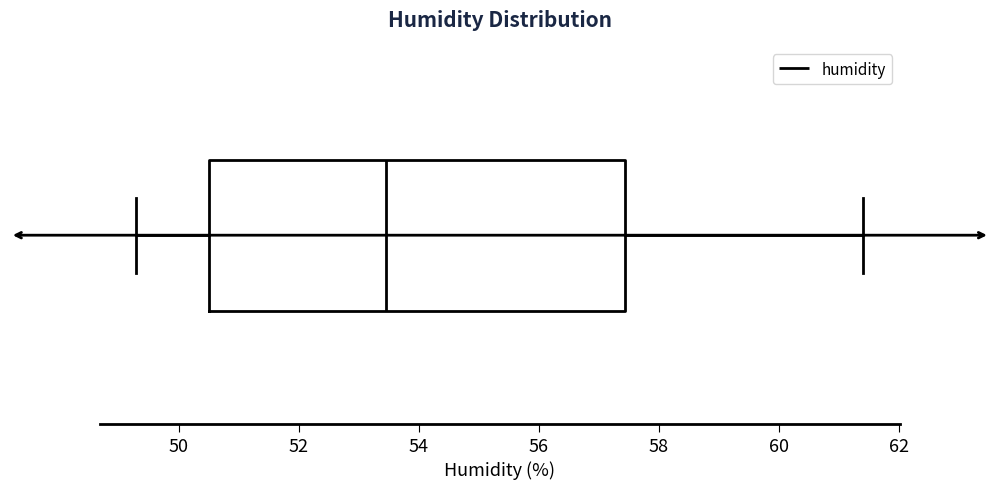

Transcribe this box plot: give where the median line is, the range the box spans, and where the two whiskers end, as read against the x-axis. The values are not printed on the chart, so give them approximately, as read against the axis.

median 53.4, box 50.6 to 57.4, whiskers 49.4 to 61.4